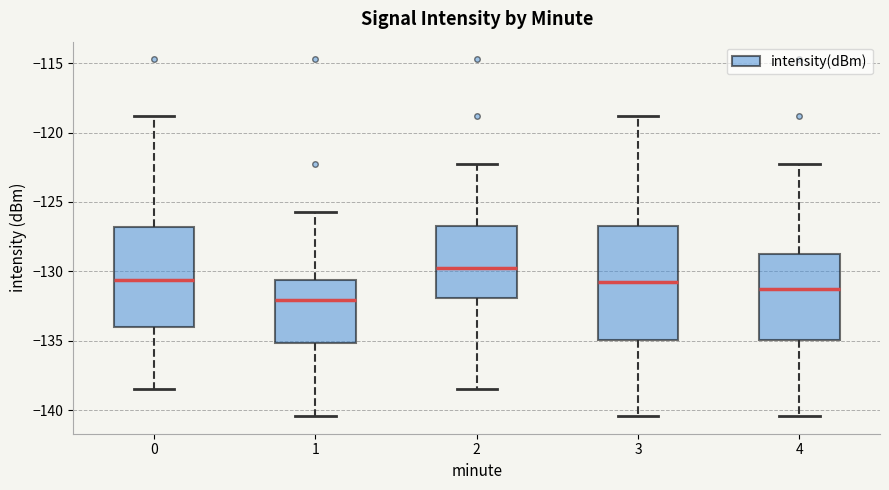

Where is the upper edge of the box at x = 3 on the y-axis? The values are not printed on the chart, so give them approximately, as read against the axis.

-126.5